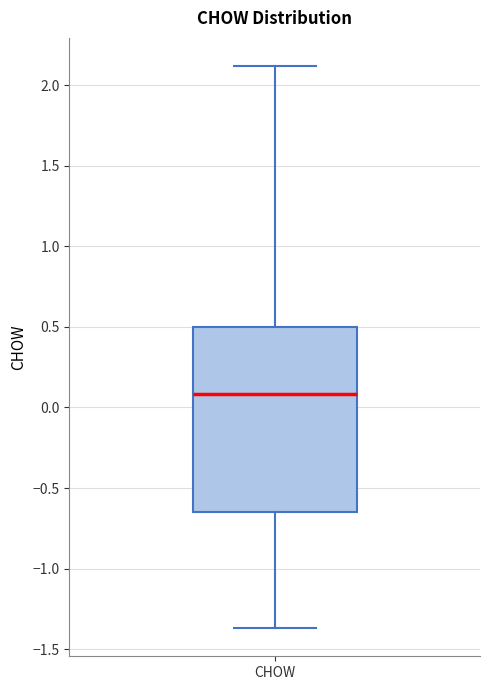

Where is the lower edge of the box for CHOW on the y-axis? The values are not printed on the chart, so give them approximately, as read against the axis.

-0.65